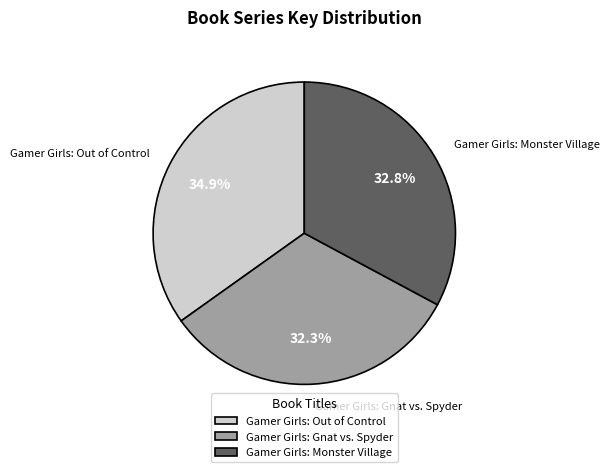

Which has a higher value, Gamer Girls: Gnat vs. Spyder or Gamer Girls: Out of Control?

Gamer Girls: Out of Control